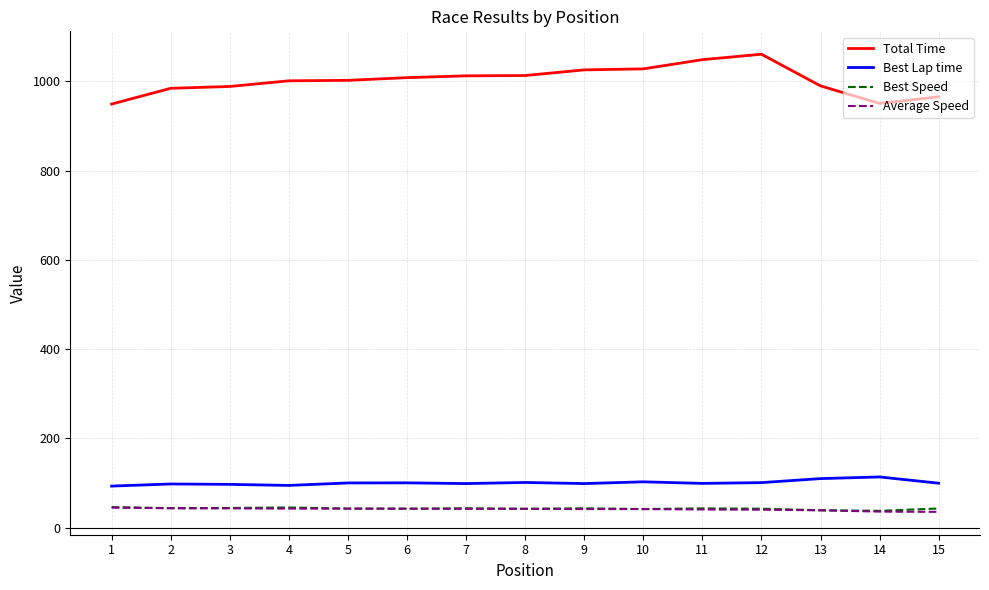

Which series has the widest spread of values?

Total Time